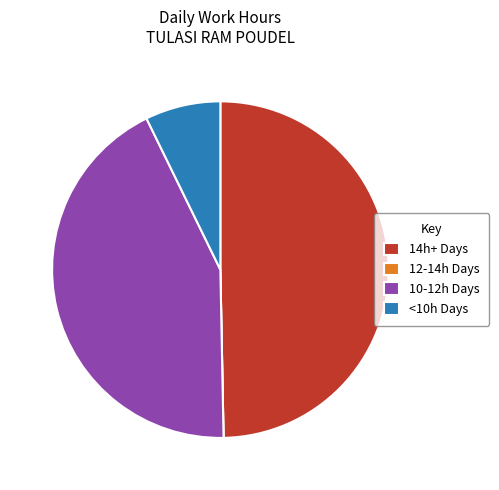

Between 14h+ Days and 10-12h Days, which is larger?

14h+ Days